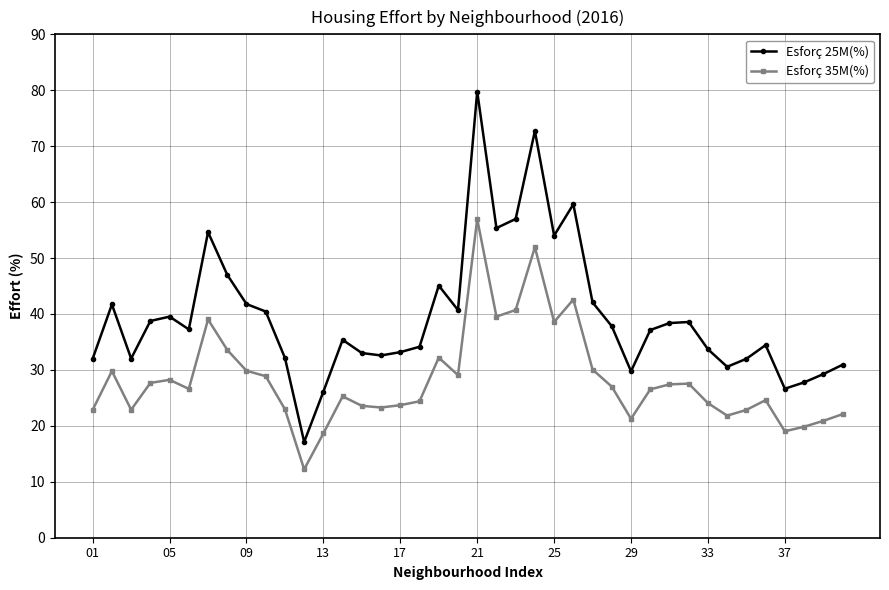

What is the value of the Esforç 35M(%) point at the 1st from the left?

22.9